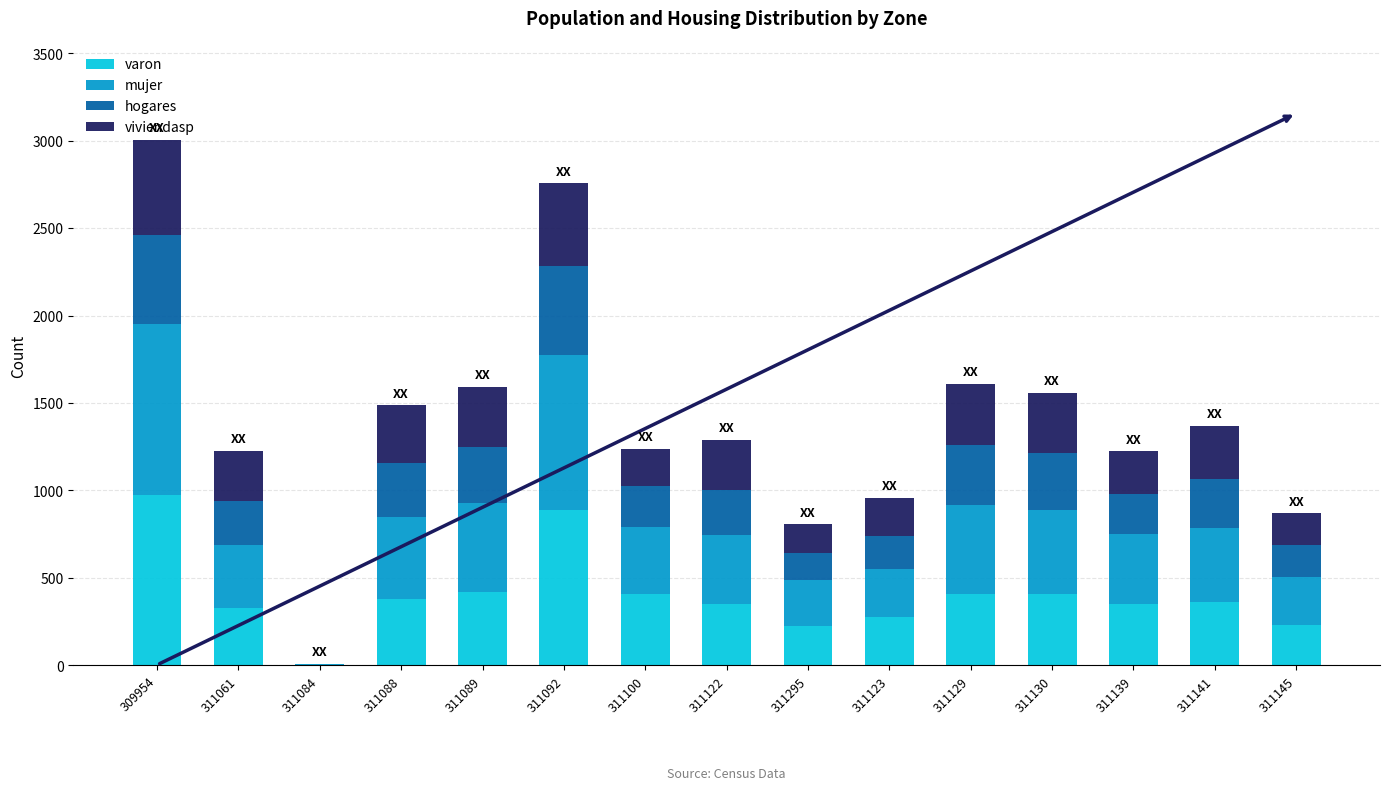

What is the total value across all series at 311100?

1240